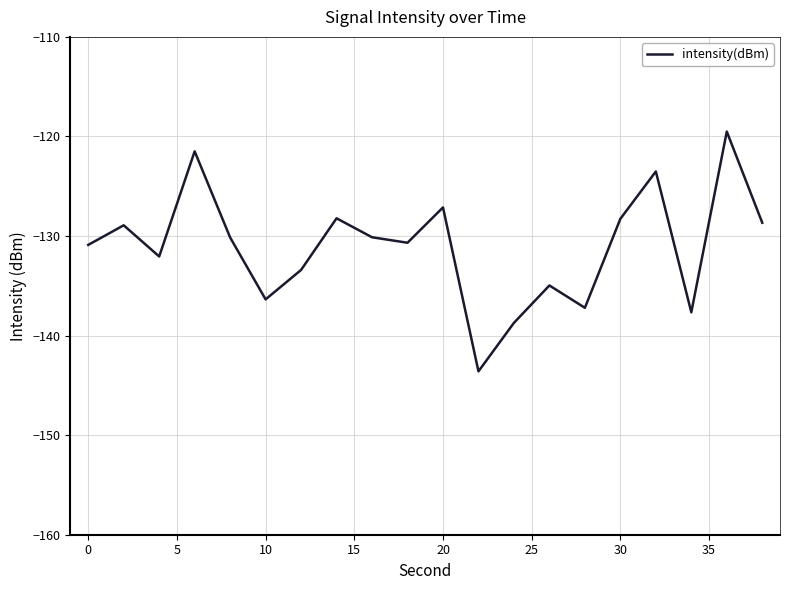

What is the smallest value displayed?

-143.6